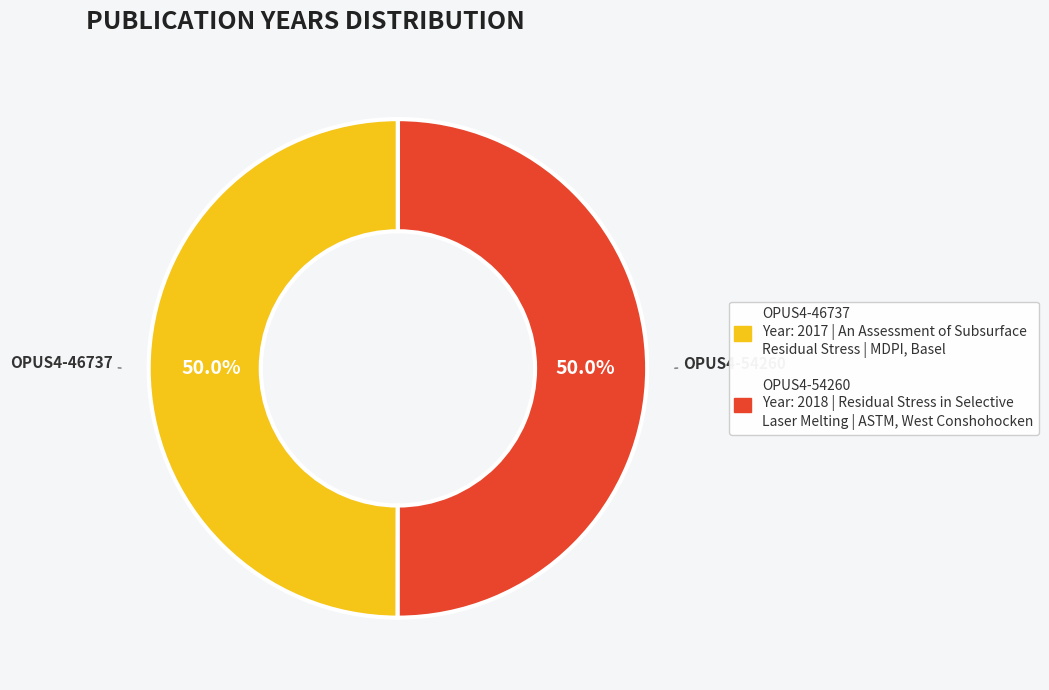

What percentage is NOT represented by OPUS4-46737?

50.0%